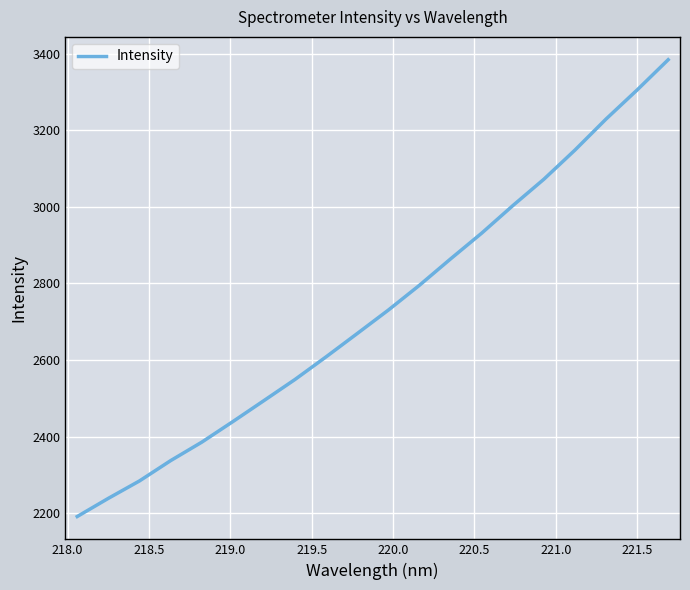

What is the greatest value displayed?

3384.6